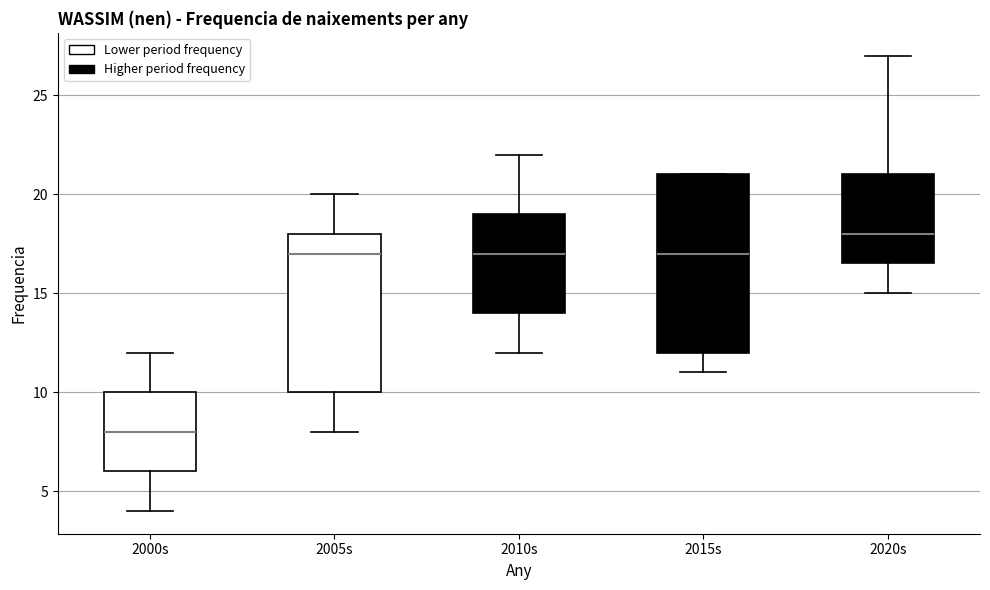

Reading left to right, read every box against the y-axis: the position of its median line, the range the box covers, and the ends of its whiskers. The values are not printed on the chart, so give them approximately, as read against the axis.

2000s: median 8.0, box 6.0 to 10.0, whiskers 4.0 to 12.0
2005s: median 17.0, box 10.0 to 18.0, whiskers 8.0 to 20.0
2010s: median 17.0, box 14.0 to 19.0, whiskers 12.0 to 22.0
2015s: median 17.0, box 12.0 to 21.0, whiskers 11.0 to 21.0
2020s: median 18.0, box 16.5 to 21.0, whiskers 15.0 to 27.0